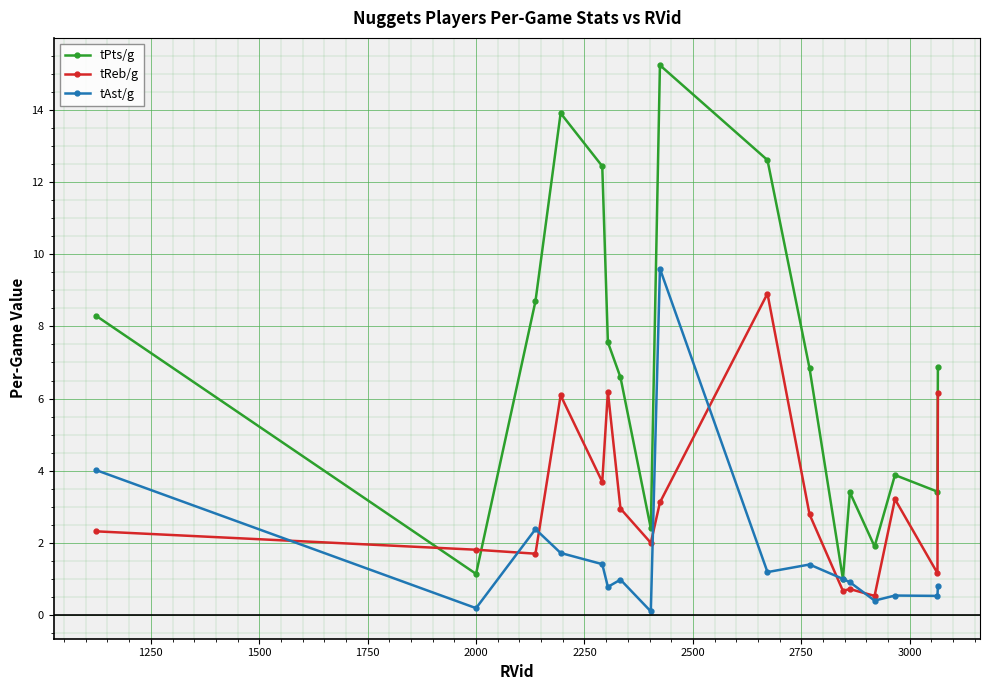

How many interior local valleys does the tPts/g series have?

5